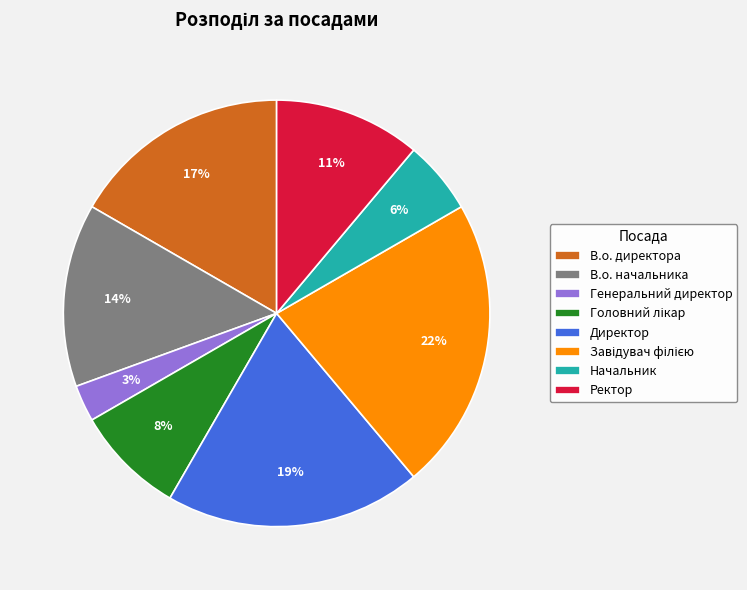

What percentage is the Генеральний директор slice, to the nearest percent?

3%